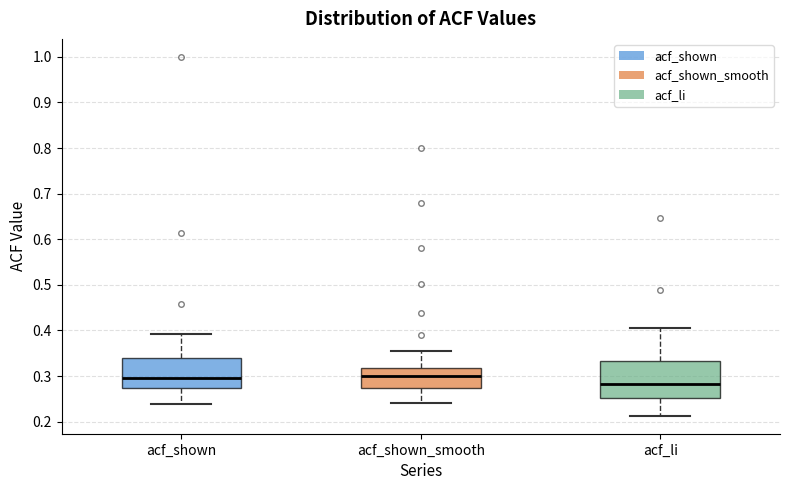

Comparing the boxes themselves (not the whiskers), which one is the tallest?

acf_li